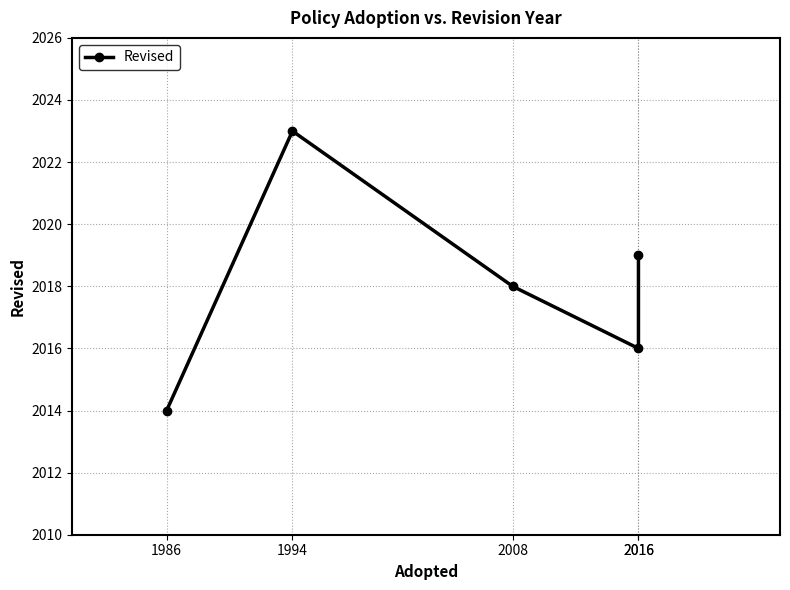

How many lines are shown in the chart?

1